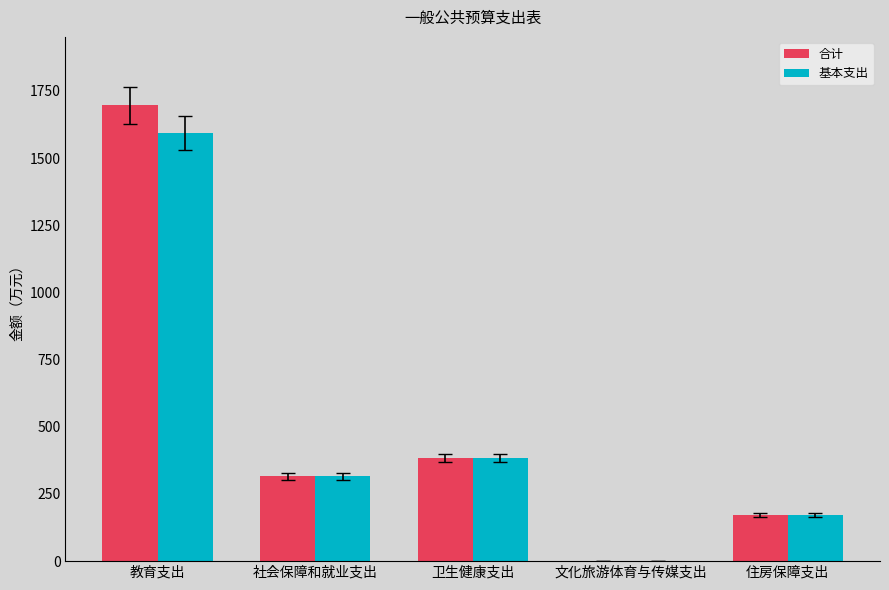

What is the average value of the 基本支出 series?

493.3